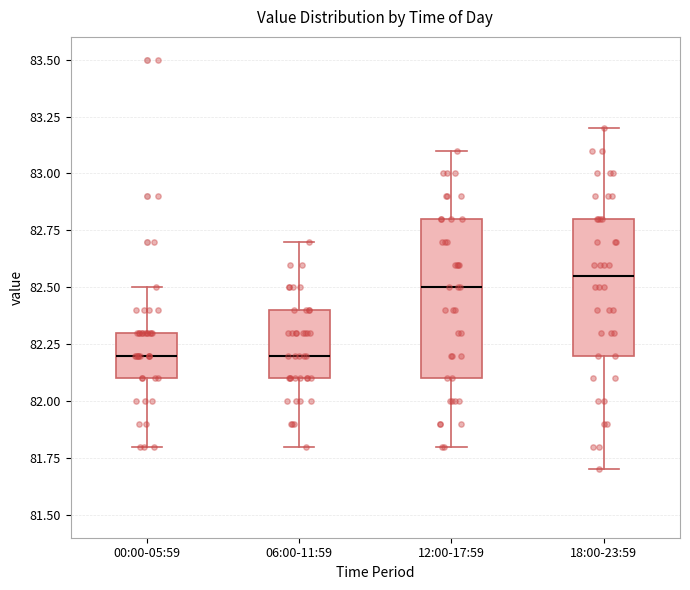

Reading left to right, transcribe this box plot: for each box, give where its median line is, the range the box spans, and where its two whiskers end, as read against the y-axis. The values are not printed on the chart, so give them approximately, as read against the axis.

00:00-05:59: median 82.20, box 82.10 to 82.30, whiskers 81.80 to 82.50
06:00-11:59: median 82.20, box 82.10 to 82.40, whiskers 81.80 to 82.70
12:00-17:59: median 82.50, box 82.10 to 82.80, whiskers 81.80 to 83.10
18:00-23:59: median 82.55, box 82.20 to 82.80, whiskers 81.70 to 83.20